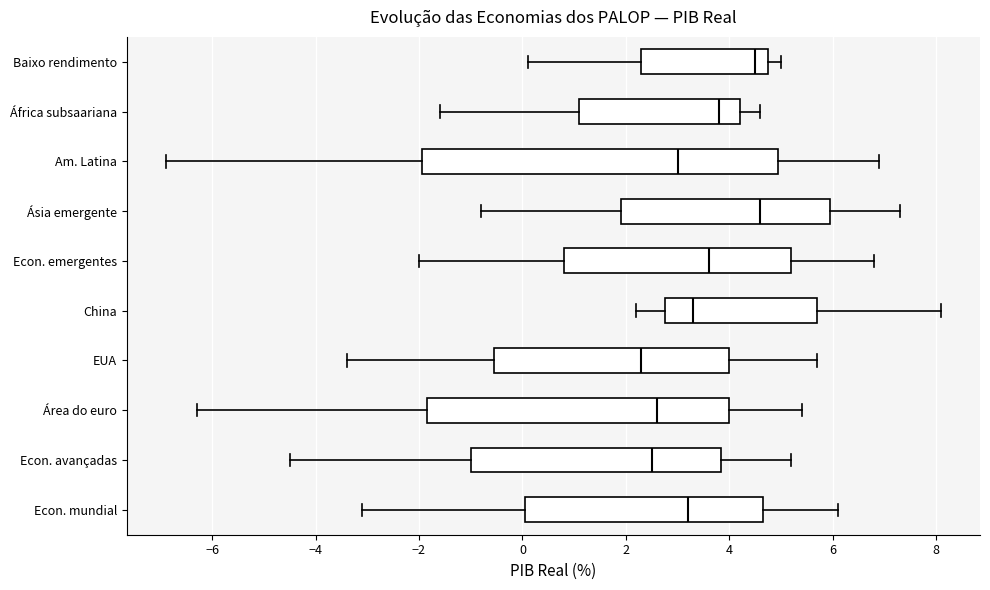

Where does the right whisker of the box for Econ. avançadas end on the x-axis? The values are not printed on the chart, so give them approximately, as read against the axis.

5.2